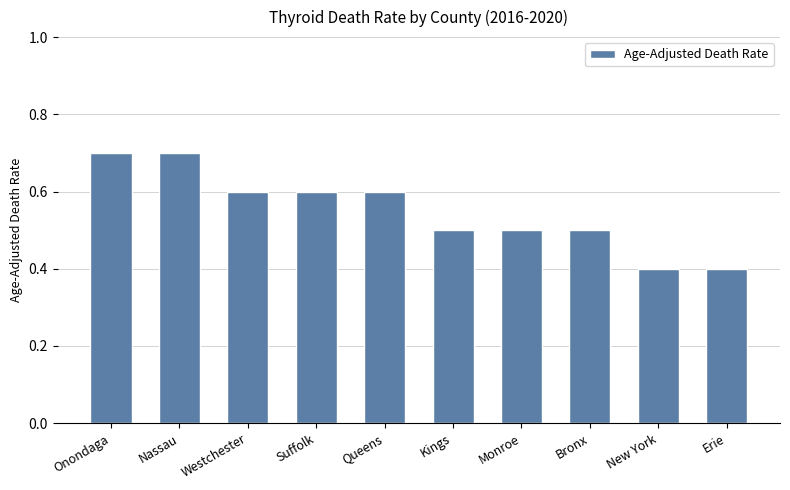

What is the change in value from Kings to Erie?

-0.1